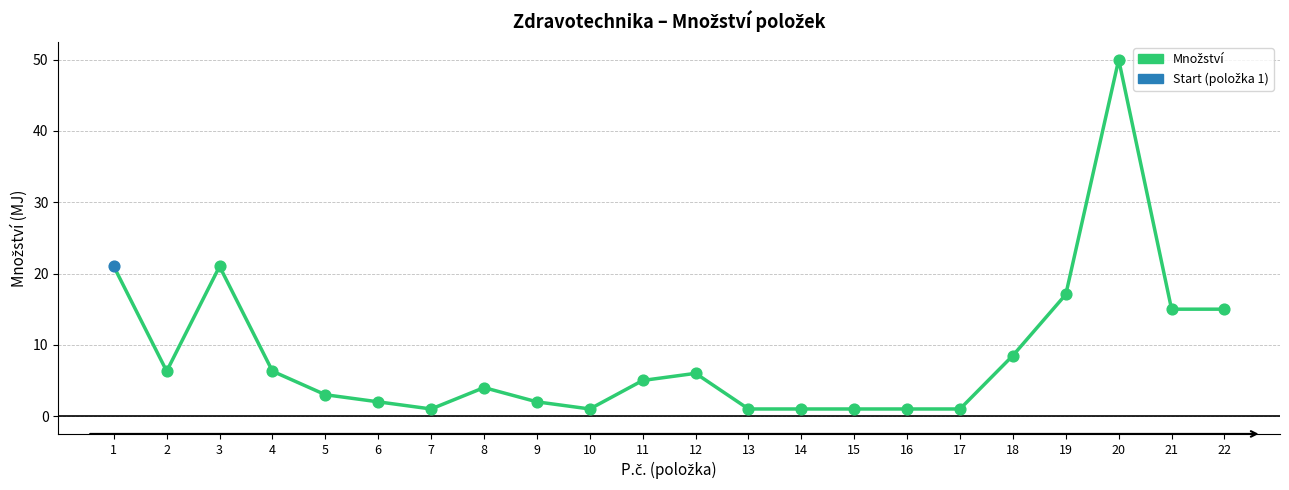

Which has a higher value, 18 or 7?

18